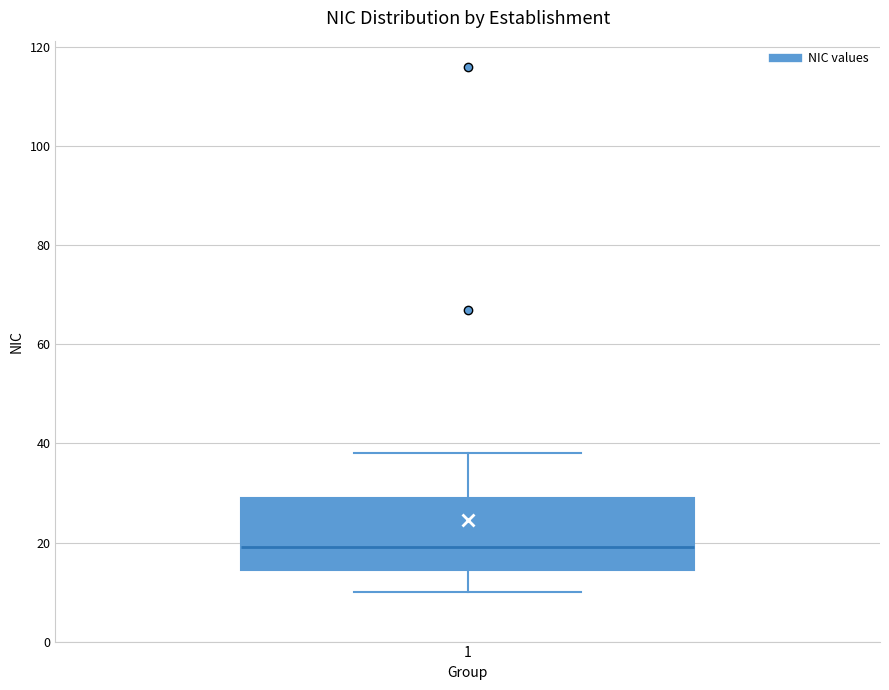

Where does the median line of the box at x = 1 sit on the y-axis? The values are not printed on the chart, so give them approximately, as read against the axis.

20